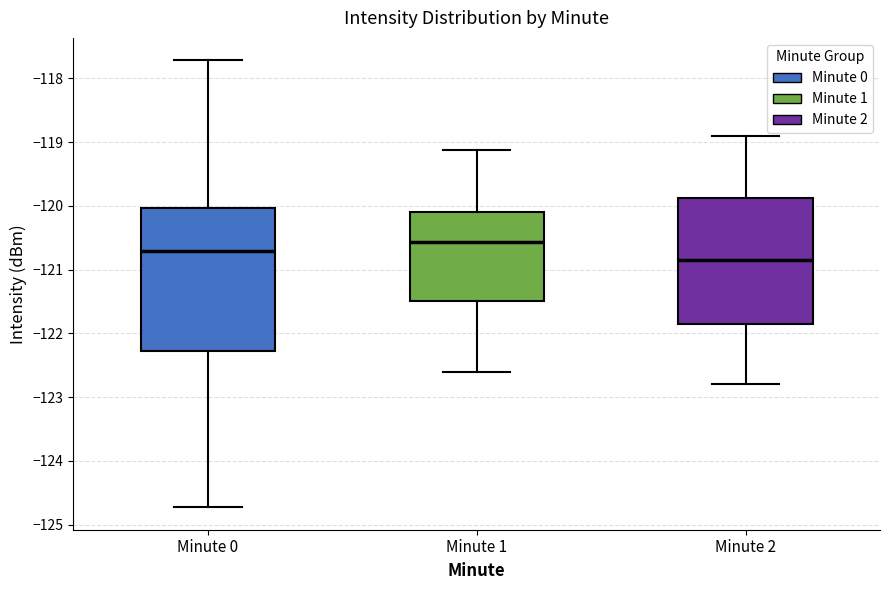

Where does the upper whisker of the box for Minute 2 end on the y-axis? The values are not printed on the chart, so give them approximately, as read against the axis.

-118.9